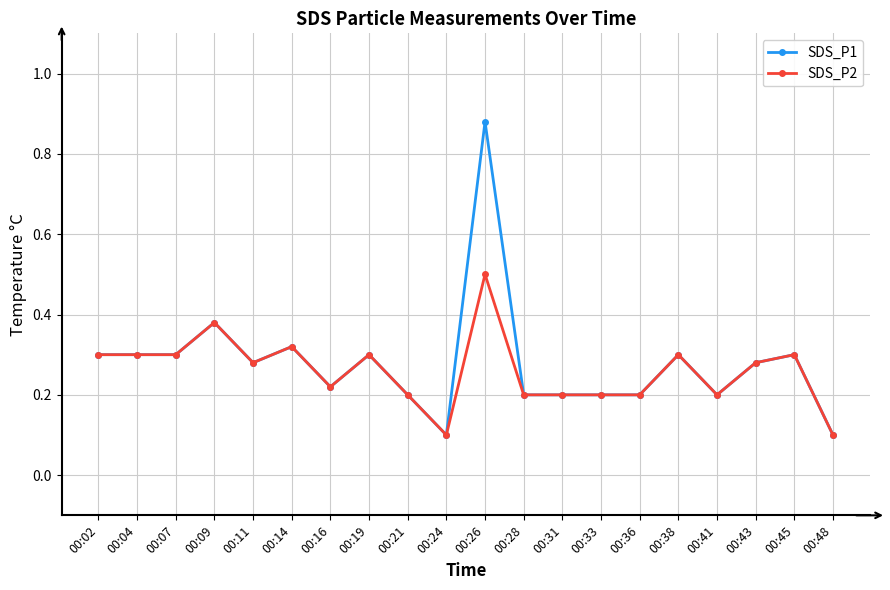

Count the number of data series in this chart.

2